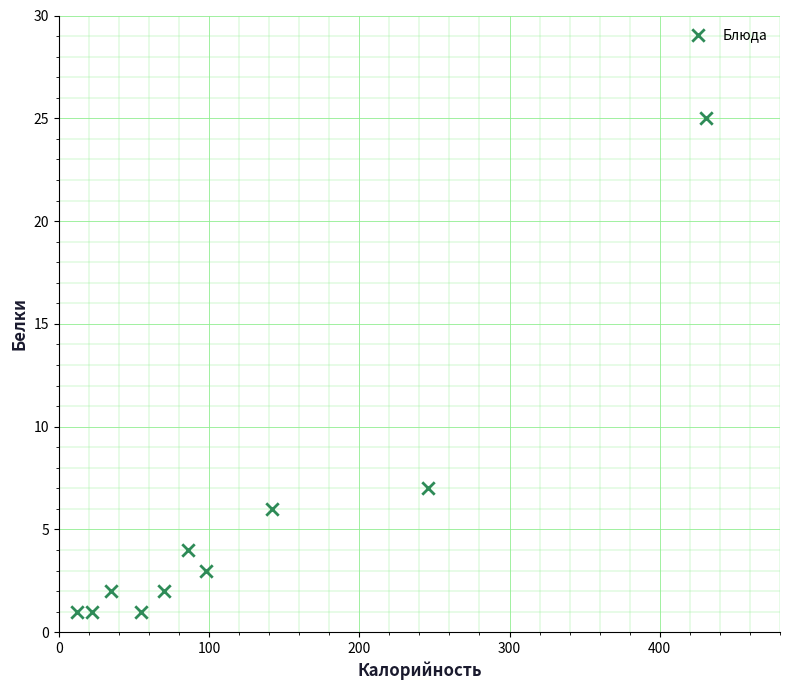

What is the average X value?

120